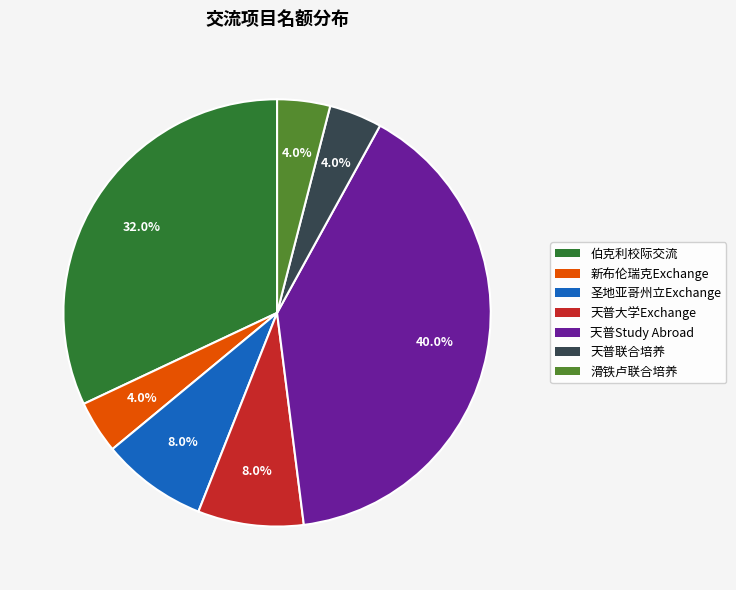

How much of the chart is everything except 圣地亚哥州立Exchange?

92.0%